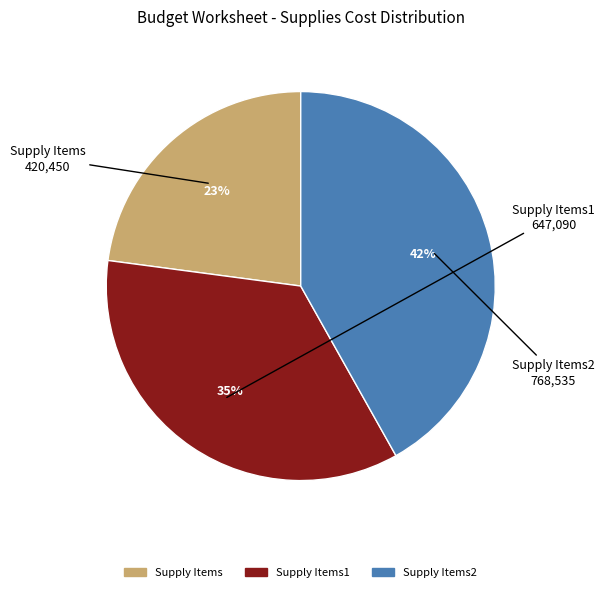

To the nearest percent, what is the average slice percentage?

33%